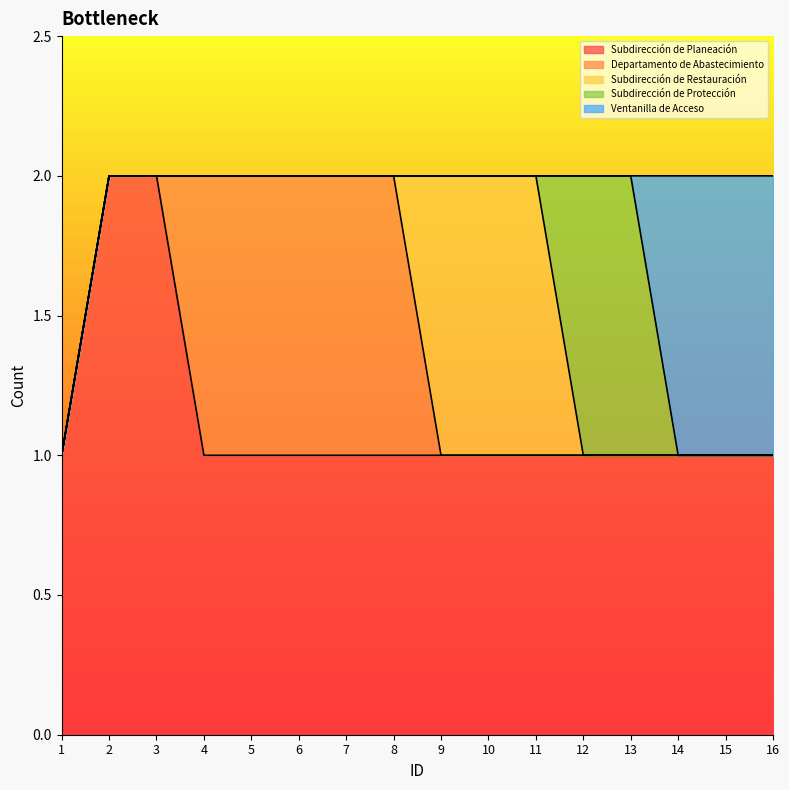

Does the chart have visible grid lines?

No